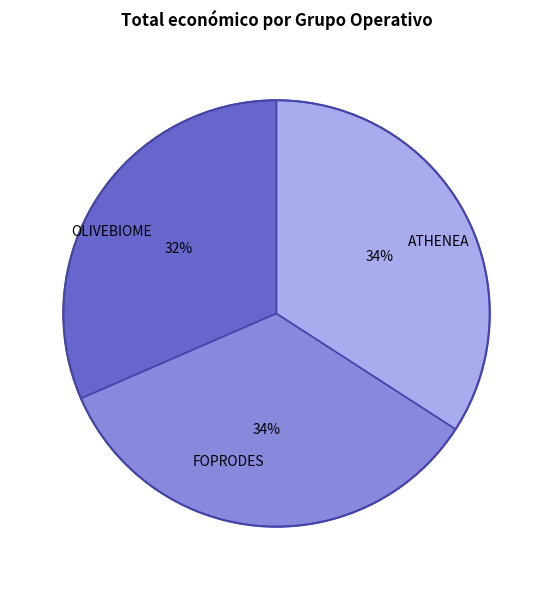

Which category has the smallest portion of the pie?

OLIVEBIOME